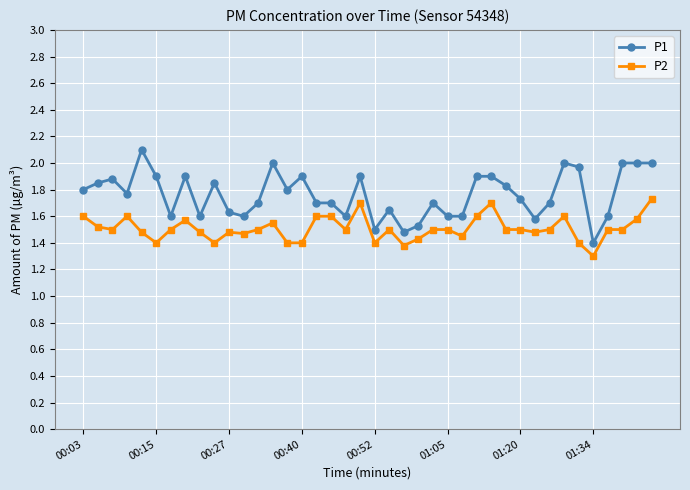

What is the minimum value shown in the chart?

1.3